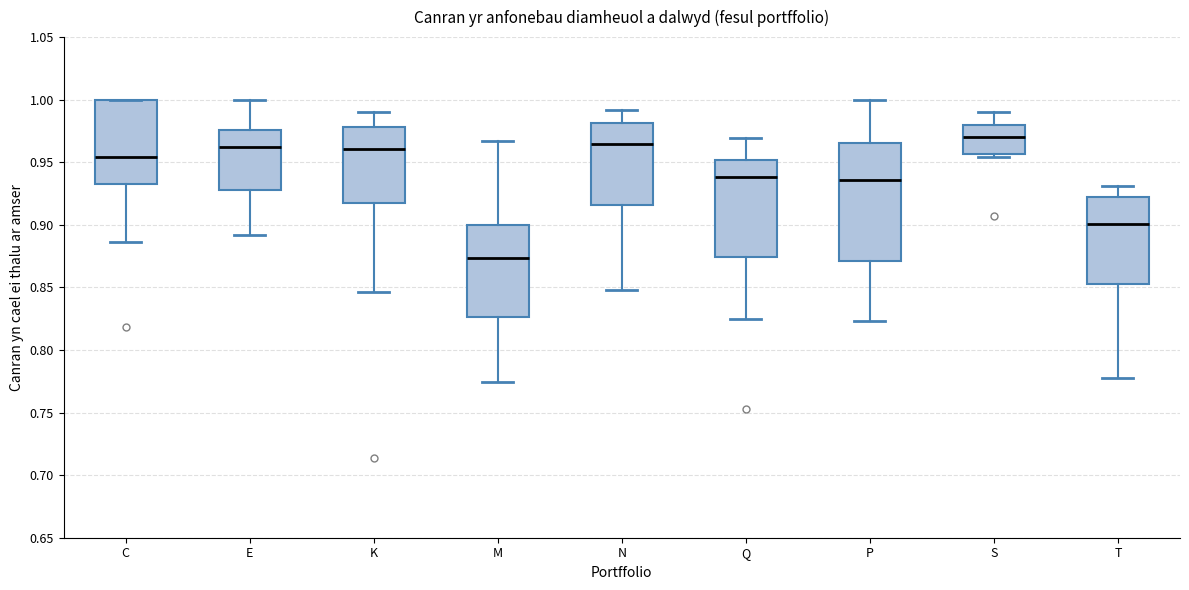

Reading left to right, read every box against the y-axis: the position of its median line, the range the box covers, and the ends of its whiskers. The values are not printed on the chart, so give them approximately, as read against the axis.

C: median 0.955, box 0.930 to 1.000, whiskers 0.885 to 1.000
E: median 0.960, box 0.930 to 0.975, whiskers 0.890 to 1.000
K: median 0.960, box 0.915 to 0.980, whiskers 0.845 to 0.990
M: median 0.875, box 0.825 to 0.900, whiskers 0.775 to 0.965
N: median 0.965, box 0.915 to 0.980, whiskers 0.850 to 0.990
Q: median 0.940, box 0.875 to 0.950, whiskers 0.825 to 0.970
P: median 0.935, box 0.870 to 0.965, whiskers 0.825 to 1.000
S: median 0.970, box 0.955 to 0.980, whiskers 0.955 (just below the box's lower edge) to 0.990
T: median 0.900, box 0.855 to 0.920, whiskers 0.780 to 0.930